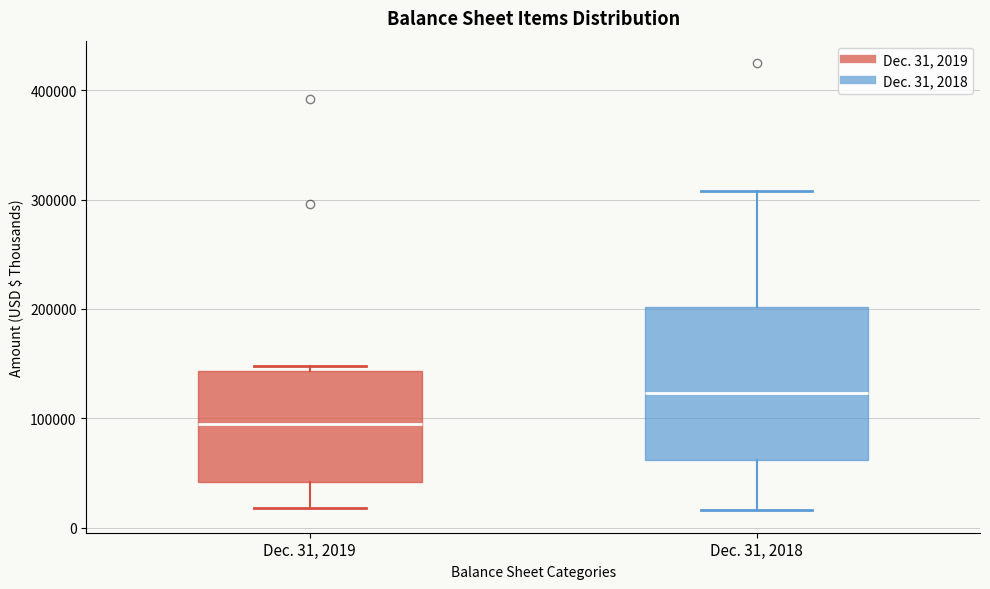

Reading left to right, read every box against the y-axis: the position of its median line, the range the box covers, and the ends of its whiskers. The values are not printed on the chart, so give them approximately, as read against the axis.

Dec. 31, 2019: median 90000, box 40000 to 140000, whiskers 20000 to 150000
Dec. 31, 2018: median 120000, box 60000 to 200000, whiskers 20000 to 310000